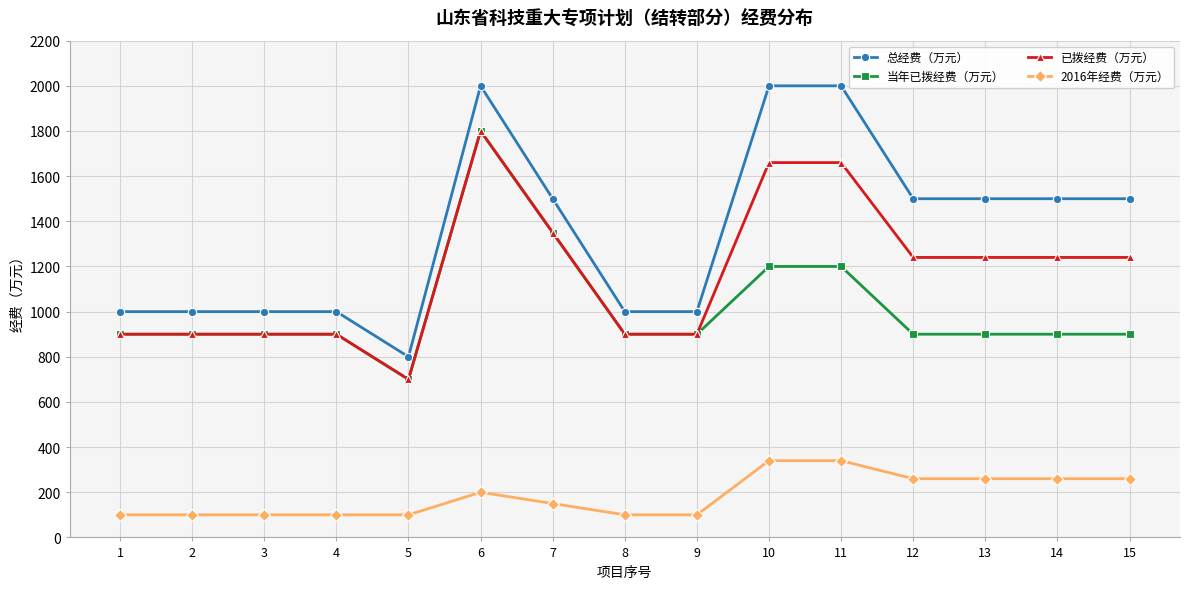

The value of 当年已拨经费（万元） at 3 is 900. True or false?

True